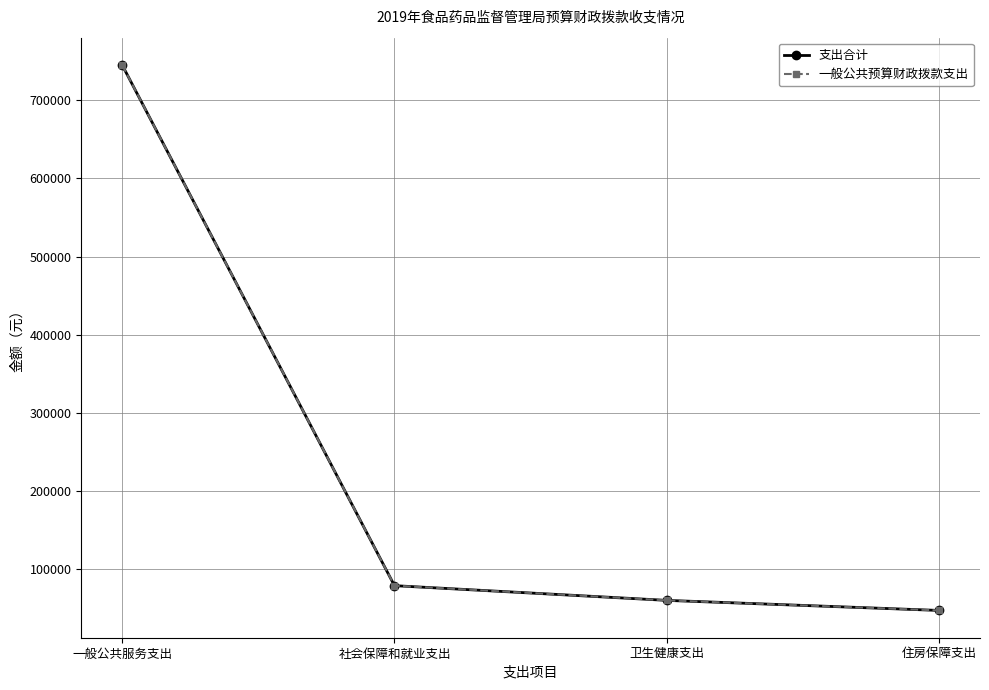

Does the chart have visible grid lines?

Yes